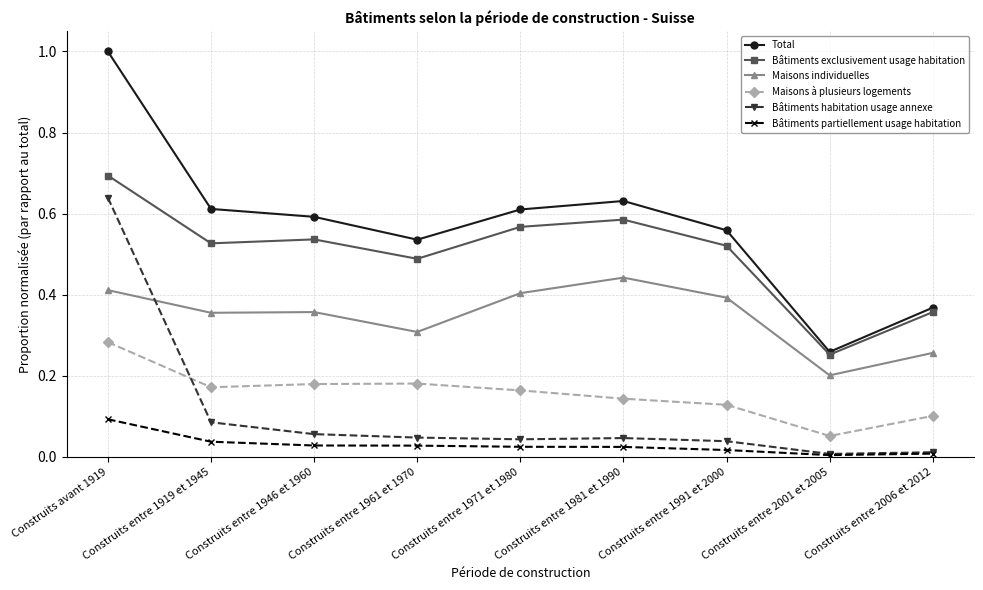

Which label corresponds to the largest value in the chart?

Construits avant 1919